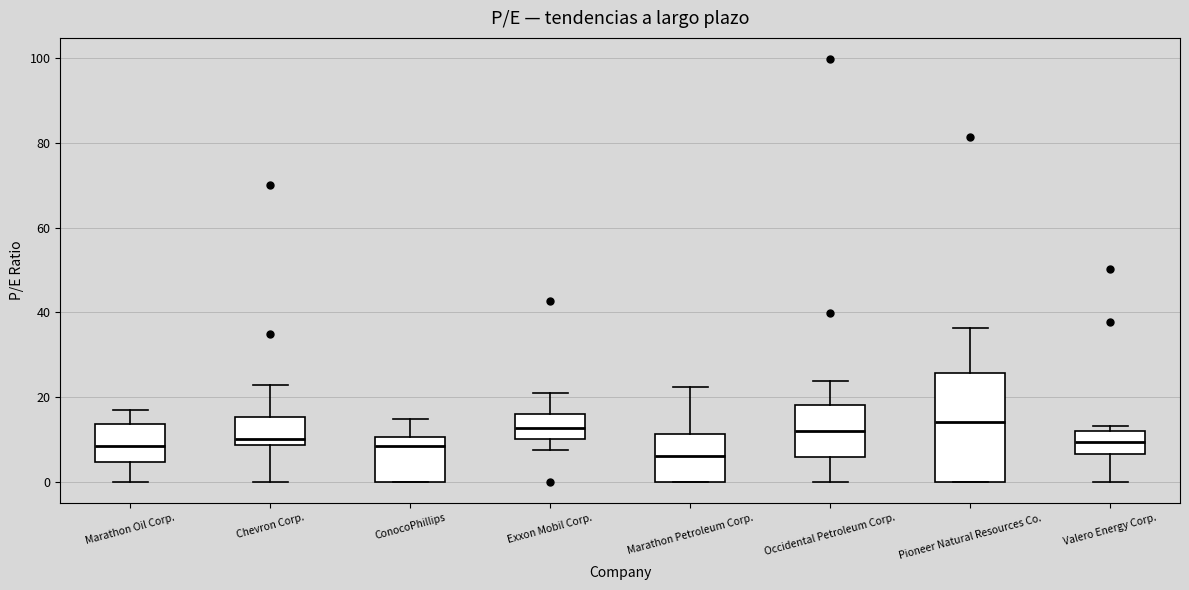

Where does the upper whisker of the box for ConocoPhillips end on the y-axis? The values are not printed on the chart, so give them approximately, as read against the axis.

14